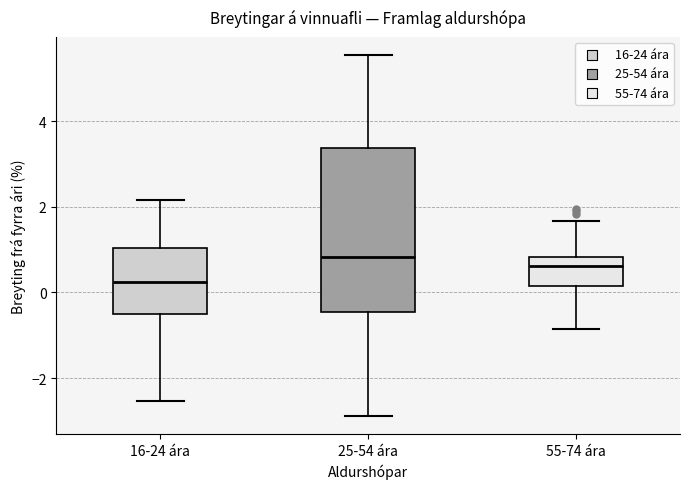

Reading left to right, read every box against the y-axis: the position of its median line, the range the box covers, and the ends of its whiskers. The values are not printed on the chart, so give them approximately, as read against the axis.

16-24 ára: median 0.2, box -0.4 to 1.0, whiskers -2.6 to 2.2
25-54 ára: median 0.8, box -0.4 to 3.4, whiskers -2.8 to 5.6
55-74 ára: median 0.6, box 0.2 to 0.8, whiskers -0.8 to 1.6